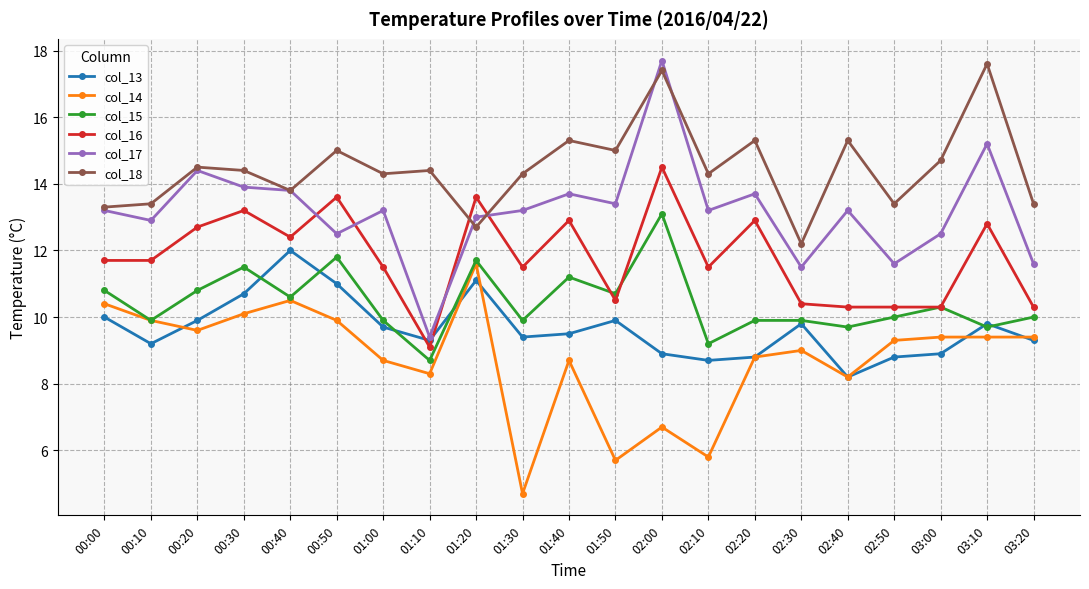

What is the maximum value shown in the chart?

17.7